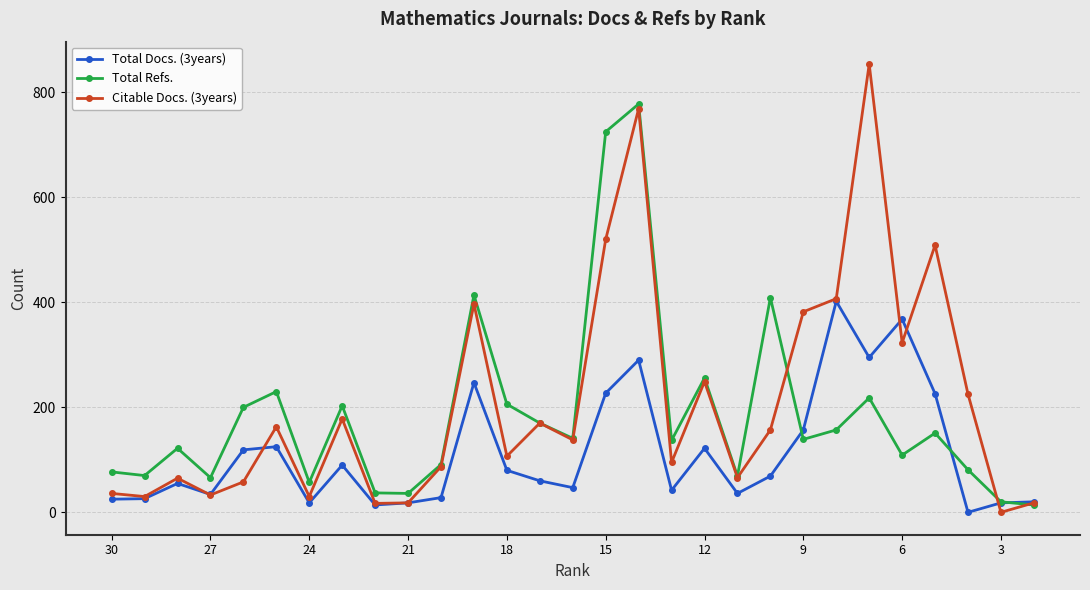

List the series in order of their peak value, lowest first.

Total Docs. (3years), Total Refs., Citable Docs. (3years)